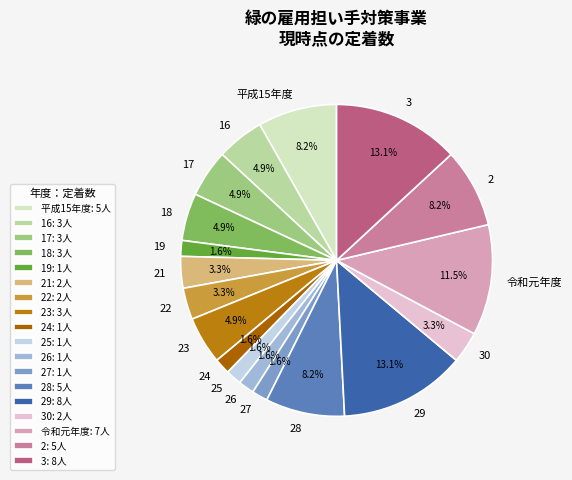

True or false: 3 accounts for 21% of the total.

False